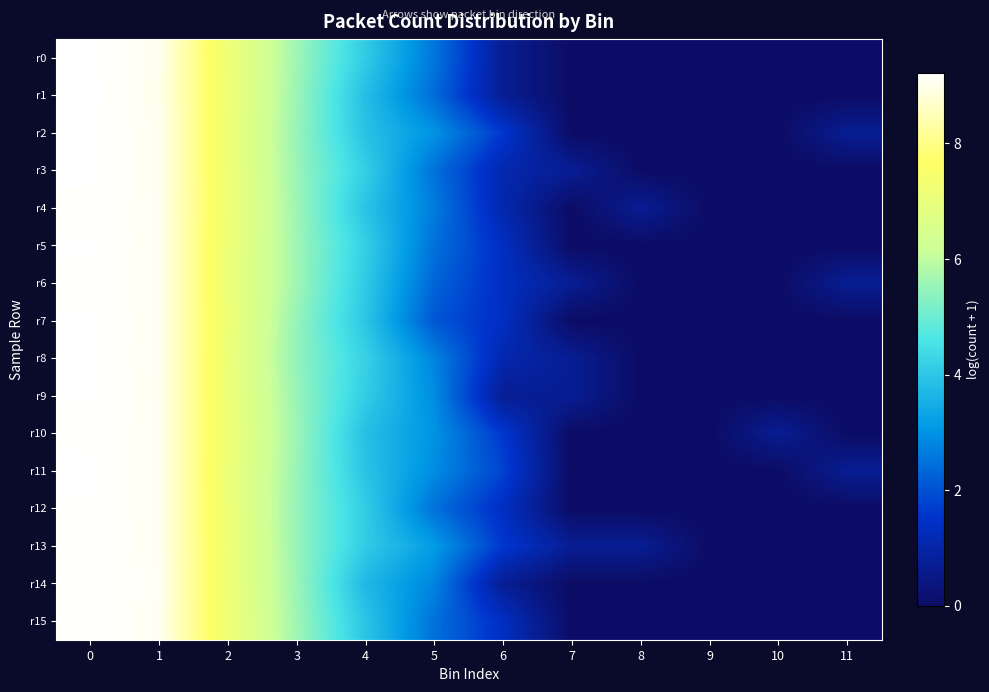

How many series are shown in this chart?

16